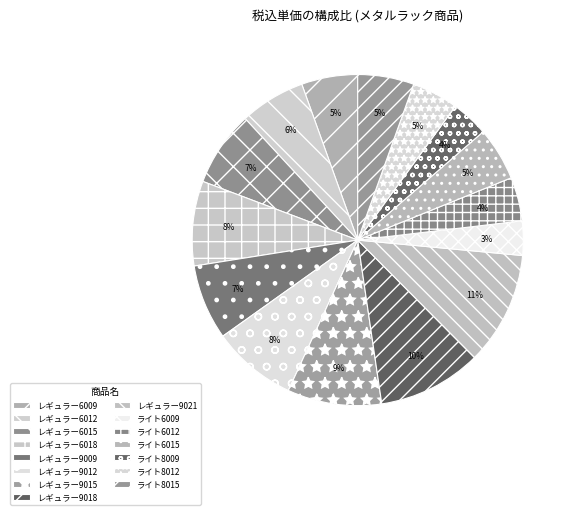

Rank the categories by value from lowest to highest.

ライト6009, ライト8009, ライト6012, ライト8012, ライト6015, レギュラー6009, ライト8015, レギュラー6012, レギュラー6015, レギュラー9009, レギュラー6018, レギュラー9012, レギュラー9015, レギュラー9018, レギュラー9021